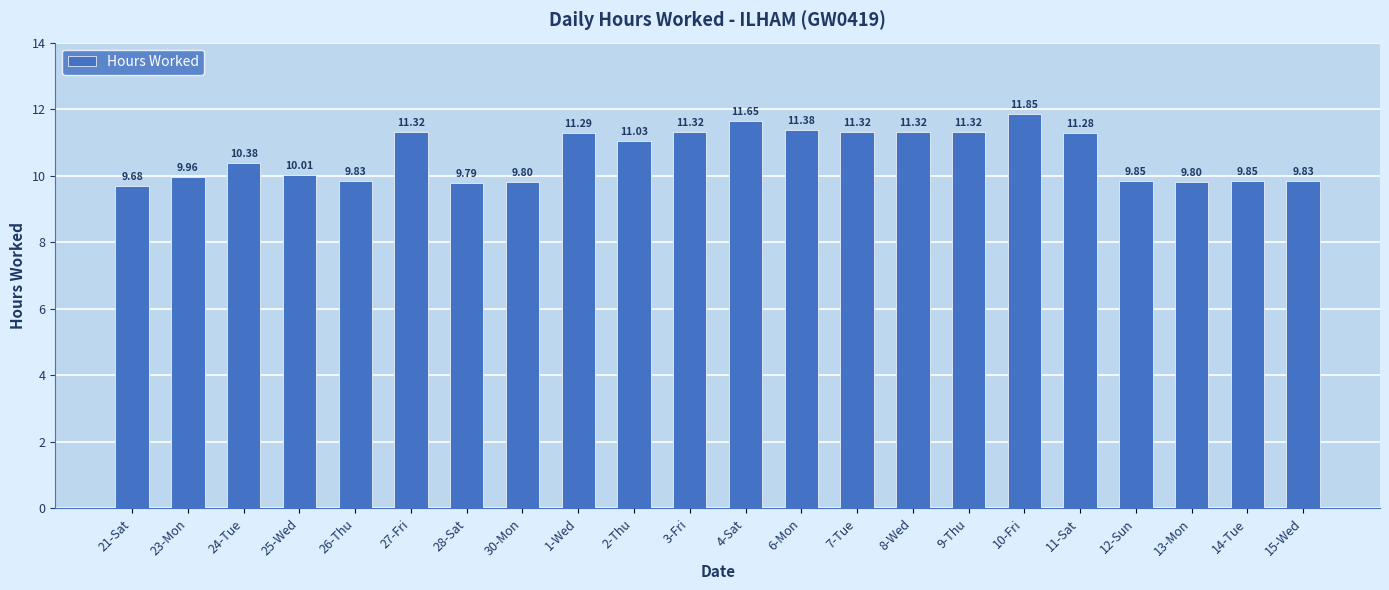

What is the average value?

10.6